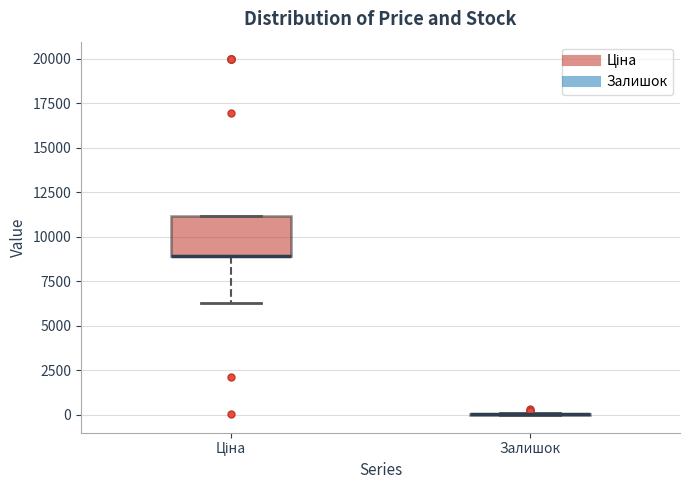

Which box is the tallest, from its lower edge to its upper edge?

Ціна